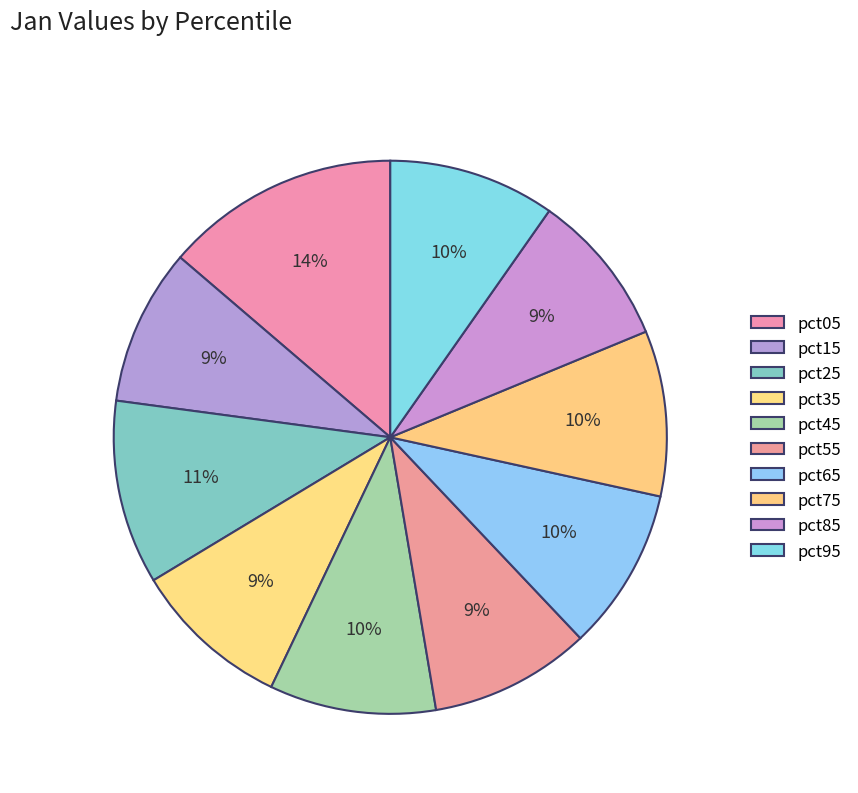

To the nearest percent, what portion does pct65 represent?

10%